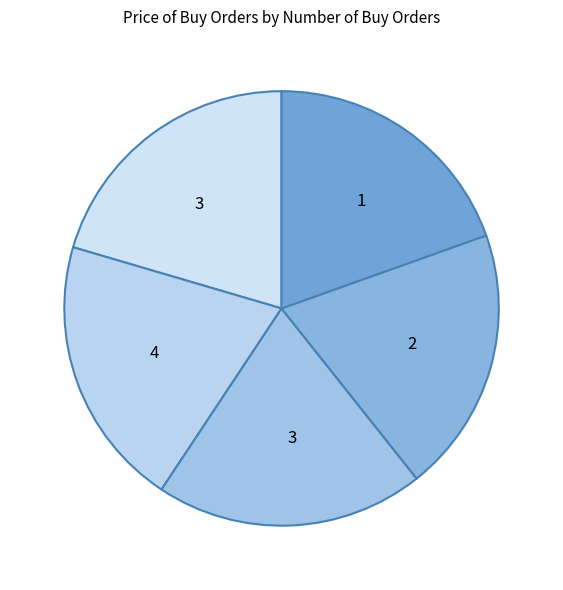

What is the largest slice in the pie chart?

3